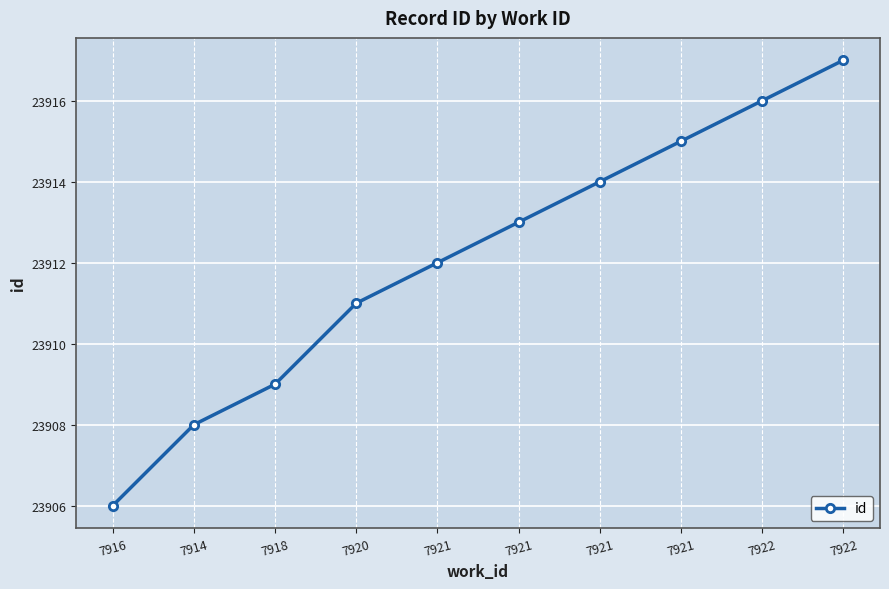

List the labels in order of value, smallest first.

7916, 7914, 7918, 7920, 7921, 7921, 7921, 7921, 7922, 7922